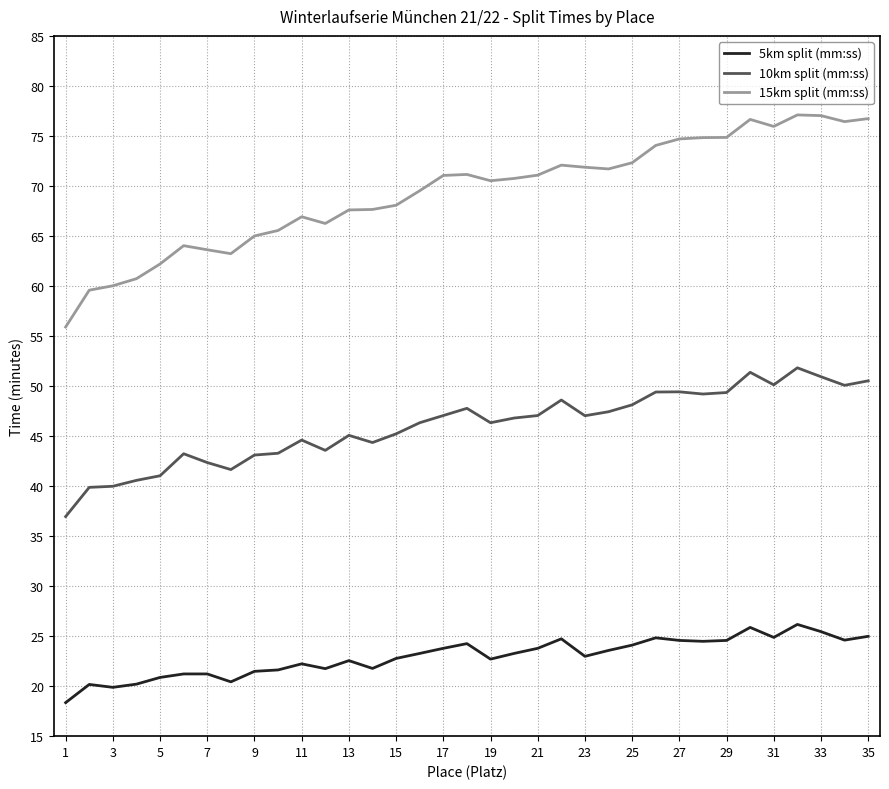

Rank the series by their maximum value, from highest to lowest.

15km split (mm:ss), 10km split (mm:ss), 5km split (mm:ss)